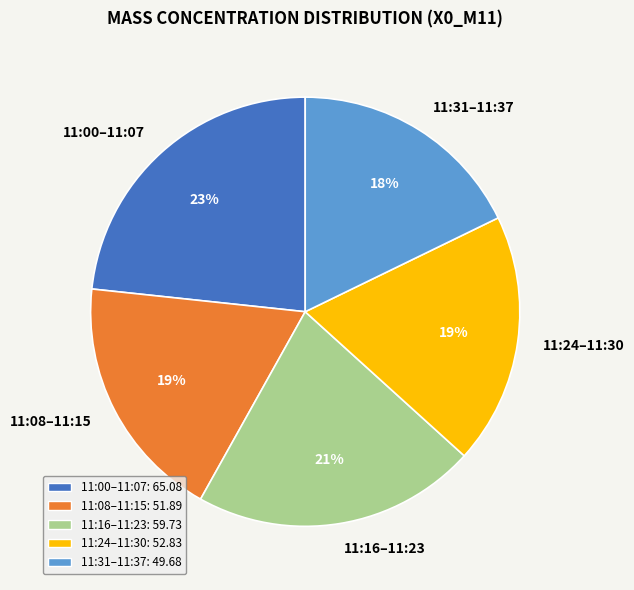

How many segments does this pie chart have?

5